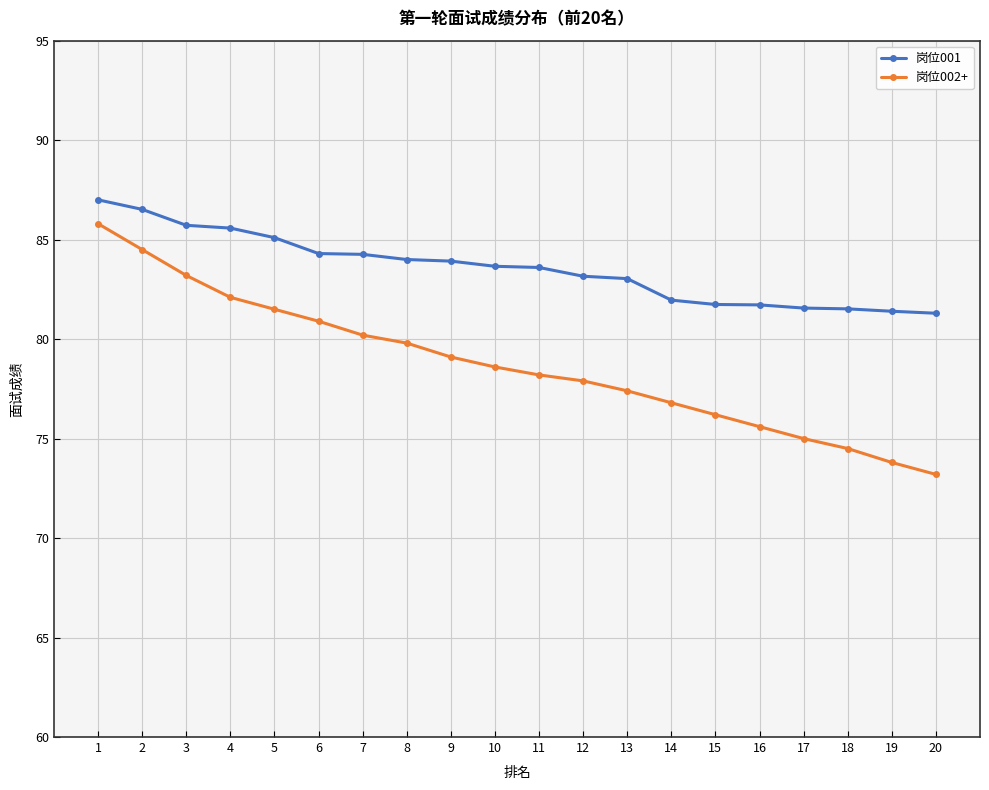

How many series are shown in this chart?

2